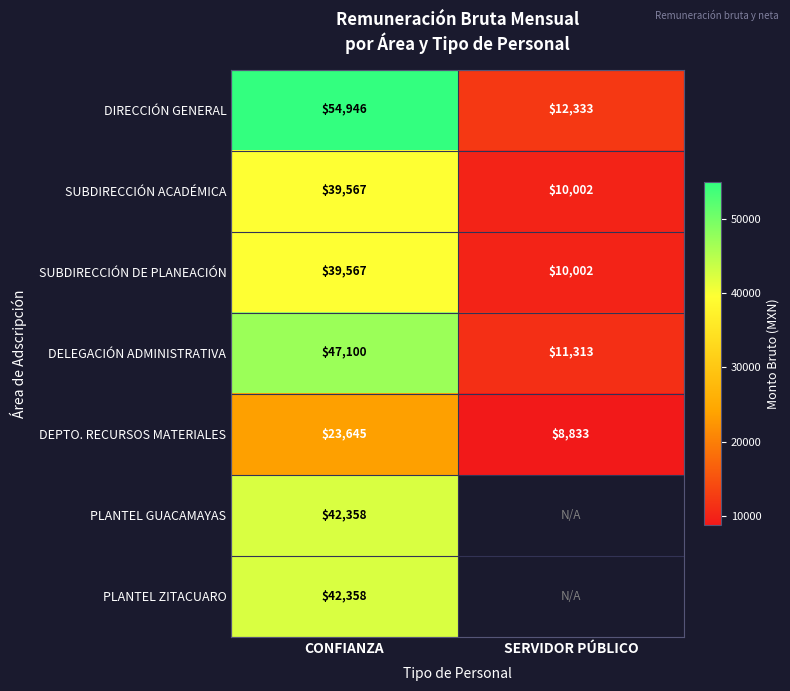

Which category has the highest value in the DIRECCIÓN GENERAL series?

CONFIANZA